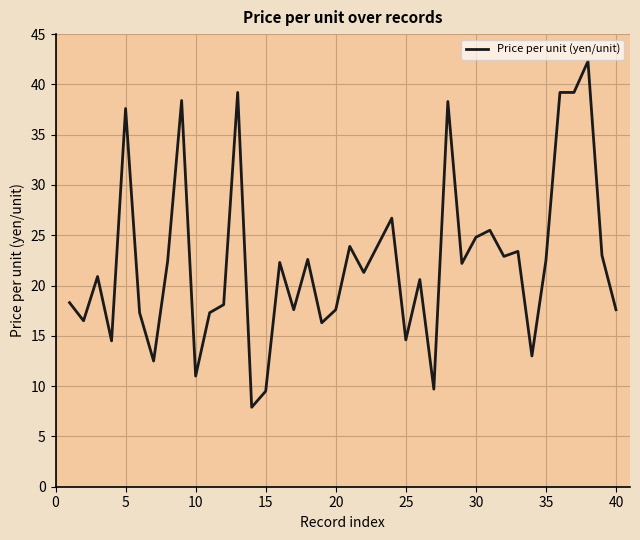

What is the difference between the maximum and minimum values?

34.4